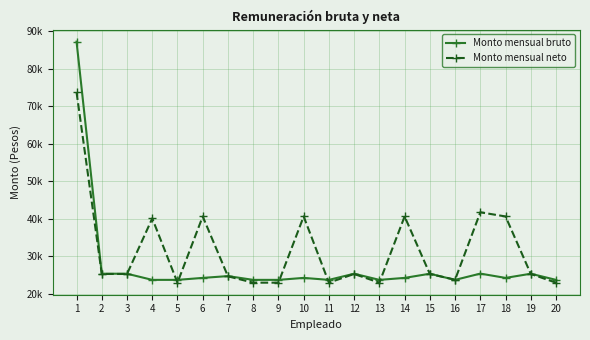

Does the chart have visible grid lines?

Yes